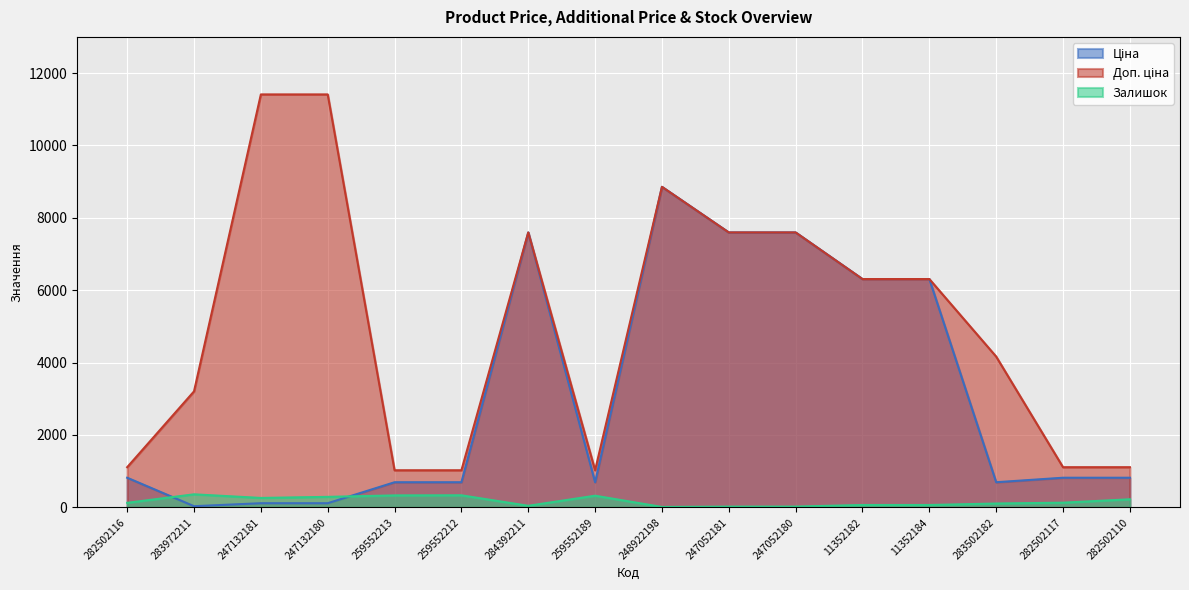

True or false: Ціна and Доп. ціна intersect in this chart.

False